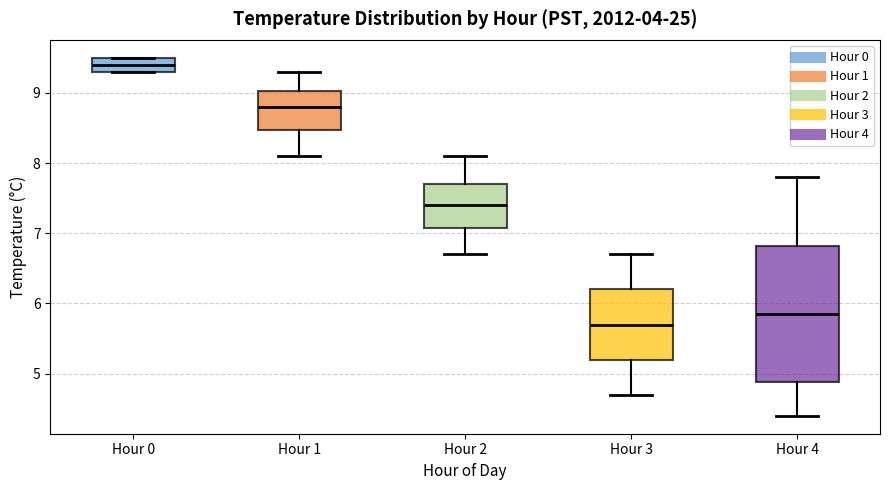

Which box has the lowest median line?

Hour 3